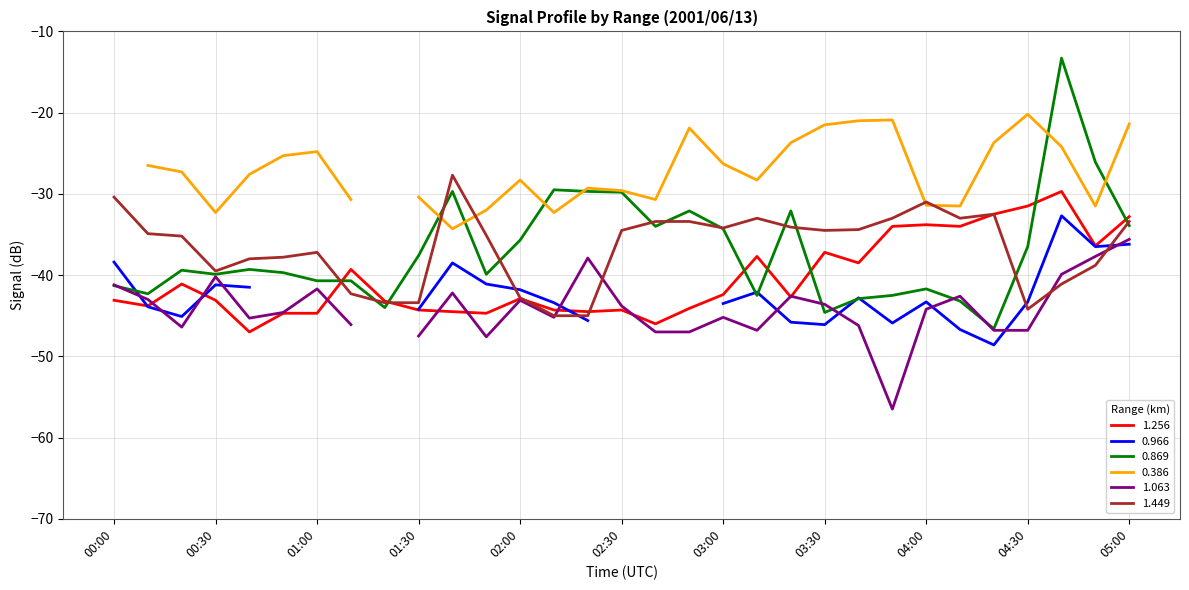

What is the label of the 30th point from the right?

00:10